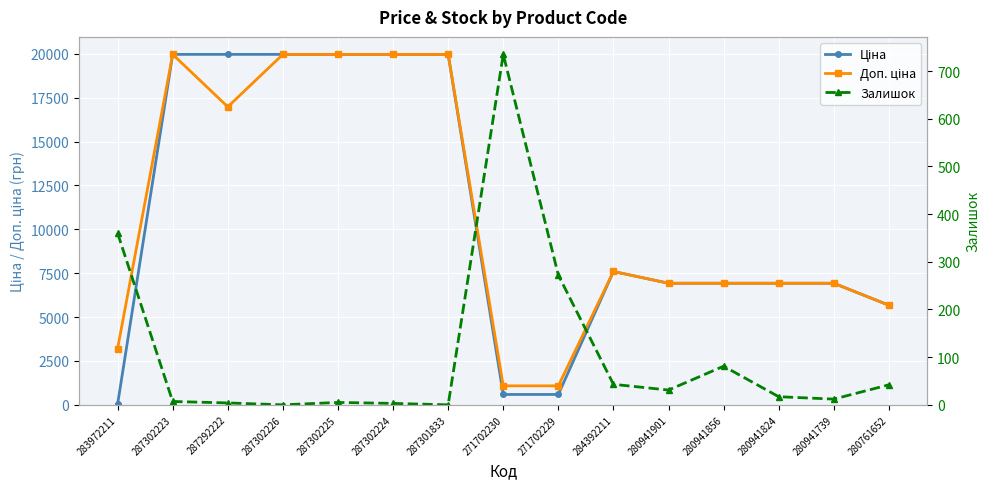

The Доп. ціна series shows 6925.7 at 280941856. True or false?

True